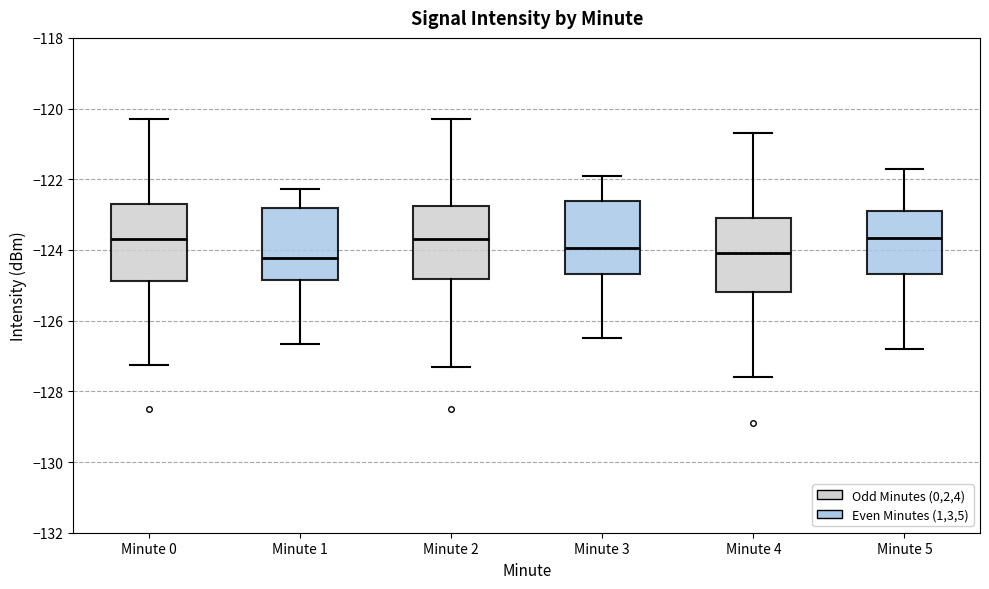

Reading left to right, read every box against the y-axis: the position of its median line, the range the box covers, and the ends of its whiskers. The values are not printed on the chart, so give them approximately, as read against the axis.

Minute 0: median -123.6, box -124.8 to -122.6, whiskers -127.2 to -120.2
Minute 1: median -124.2, box -124.8 to -122.8, whiskers -126.6 to -122.2
Minute 2: median -123.6, box -124.8 to -122.8, whiskers -127.2 to -120.2
Minute 3: median -124.0, box -124.6 to -122.6, whiskers -126.4 to -121.8
Minute 4: median -124.0, box -125.2 to -123.0, whiskers -127.6 to -120.6
Minute 5: median -123.6, box -124.6 to -122.8, whiskers -126.8 to -121.6